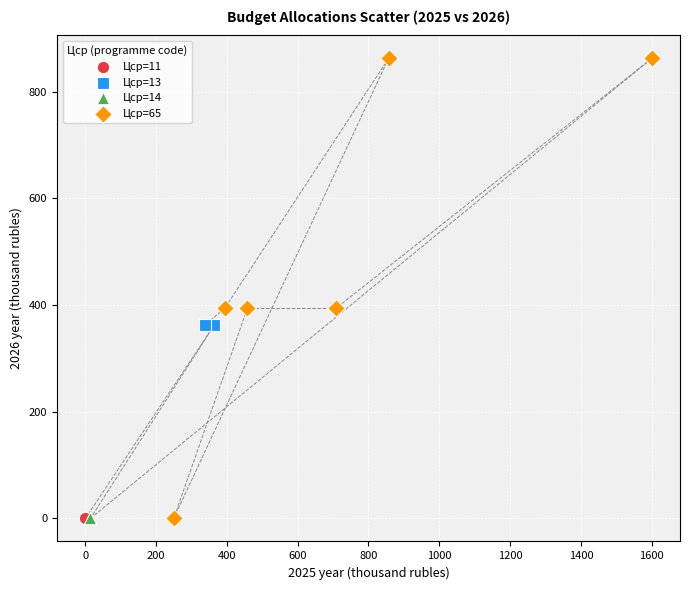

What are all the series names shown in the legend?

Цср=11, Цср=13, Цср=14, Цср=65